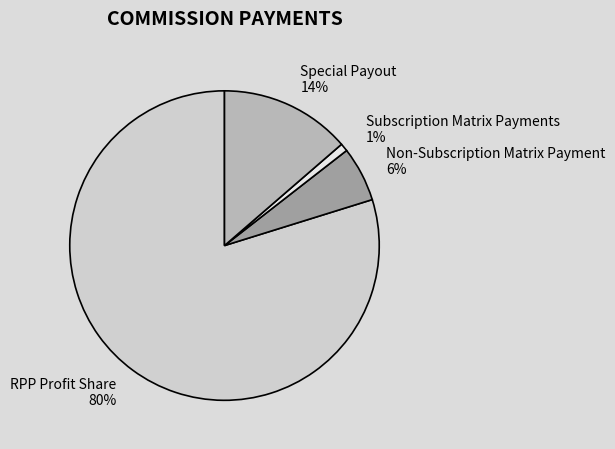

How many segments does this pie chart have?

4